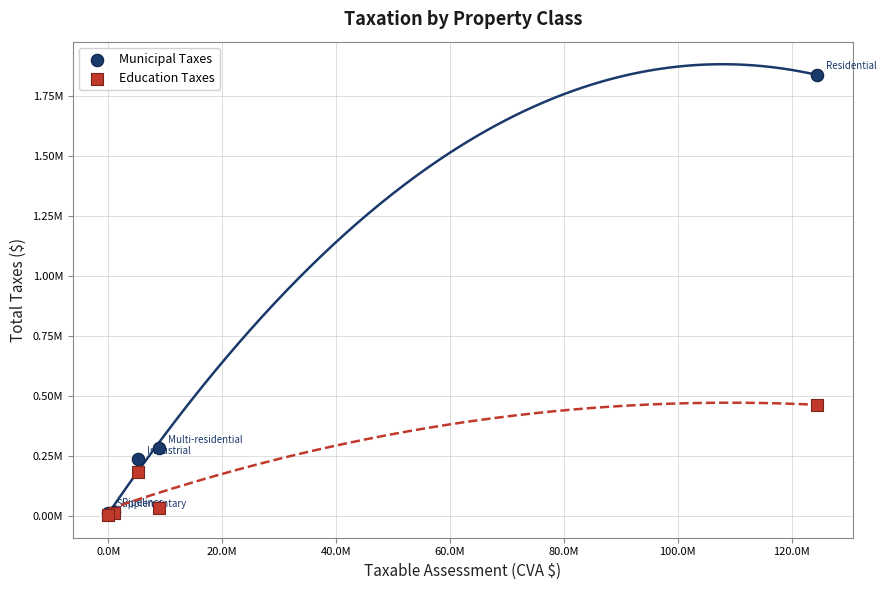

What are all the series names shown in the legend?

Municipal Taxes, Education Taxes